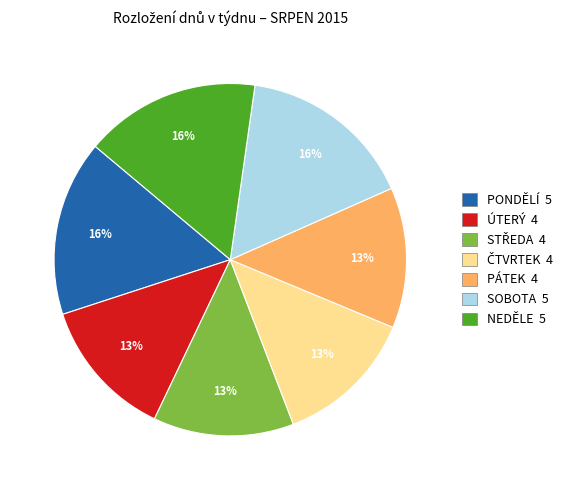

How many slices are in this pie chart?

7